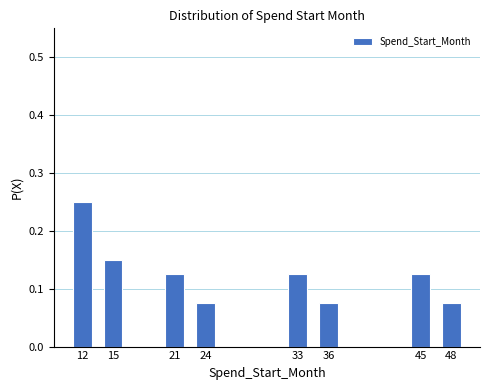

What is the sum of all values?

1.0